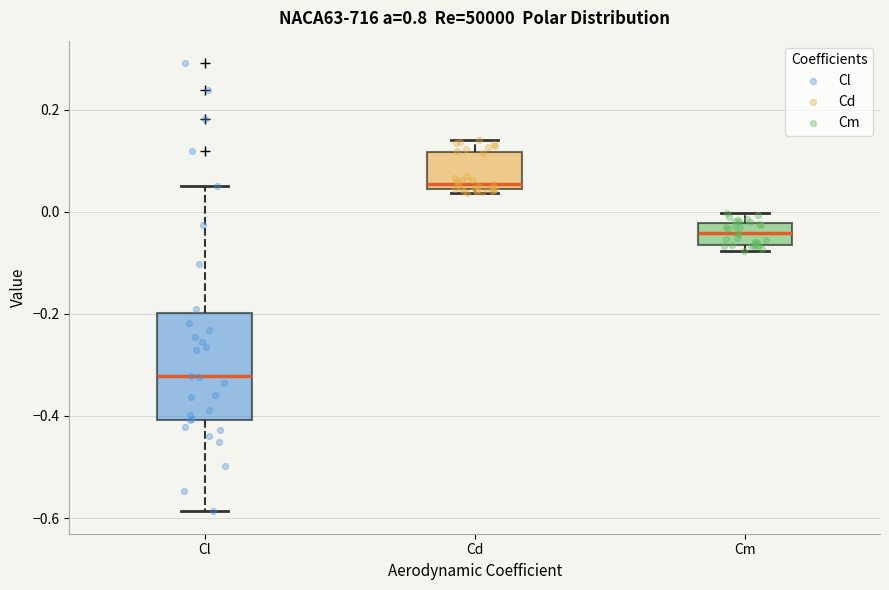

Where is the upper edge of the box for Cm on the y-axis? The values are not printed on the chart, so give them approximately, as read against the axis.

-0.02